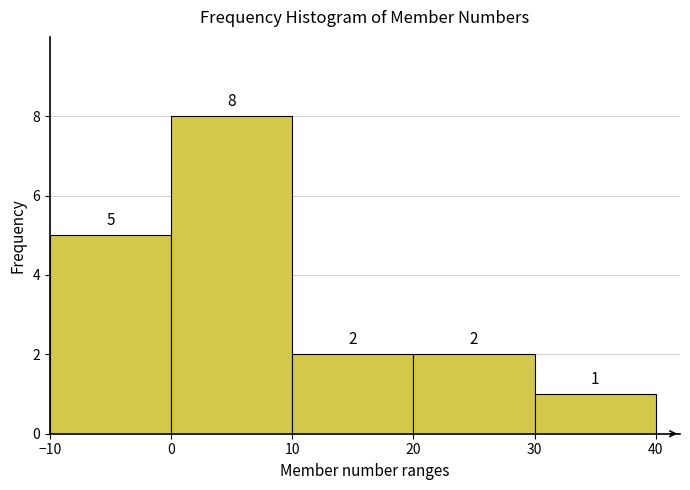

Reading left to right, transcribe this chart: for each bar, give the range it covers on the x-axis and its height.

-10 to 0: 5
0 to 10: 8
10 to 20: 2
20 to 30: 2
30 to 40: 1